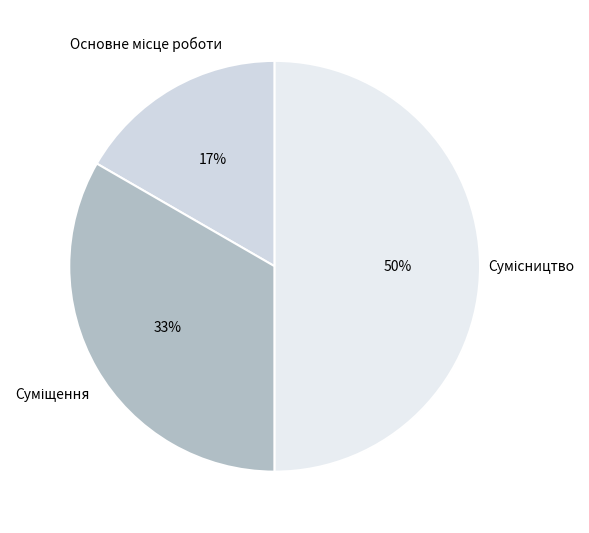

How many segments does this pie chart have?

3